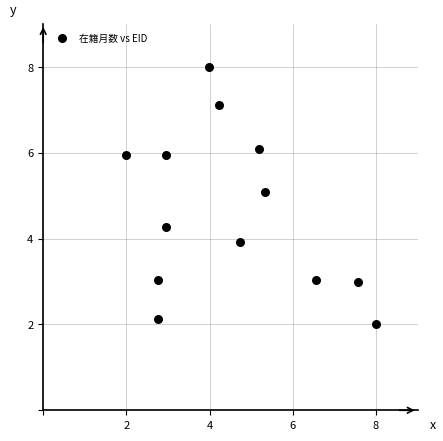

What is the range of Y values (max minus min)?

6.0